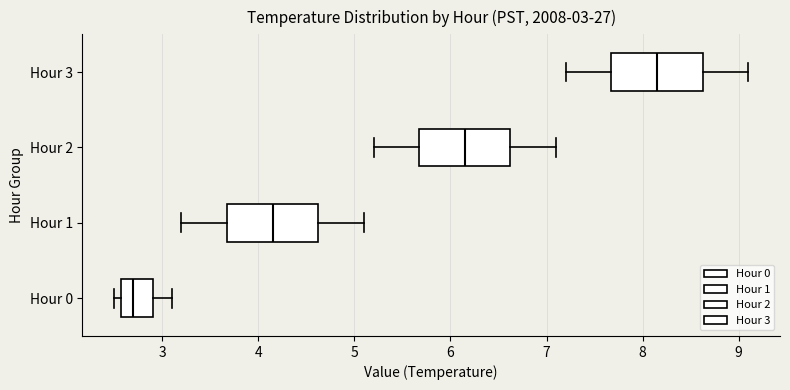

Which box has the furthest to the right median line?

Hour 3